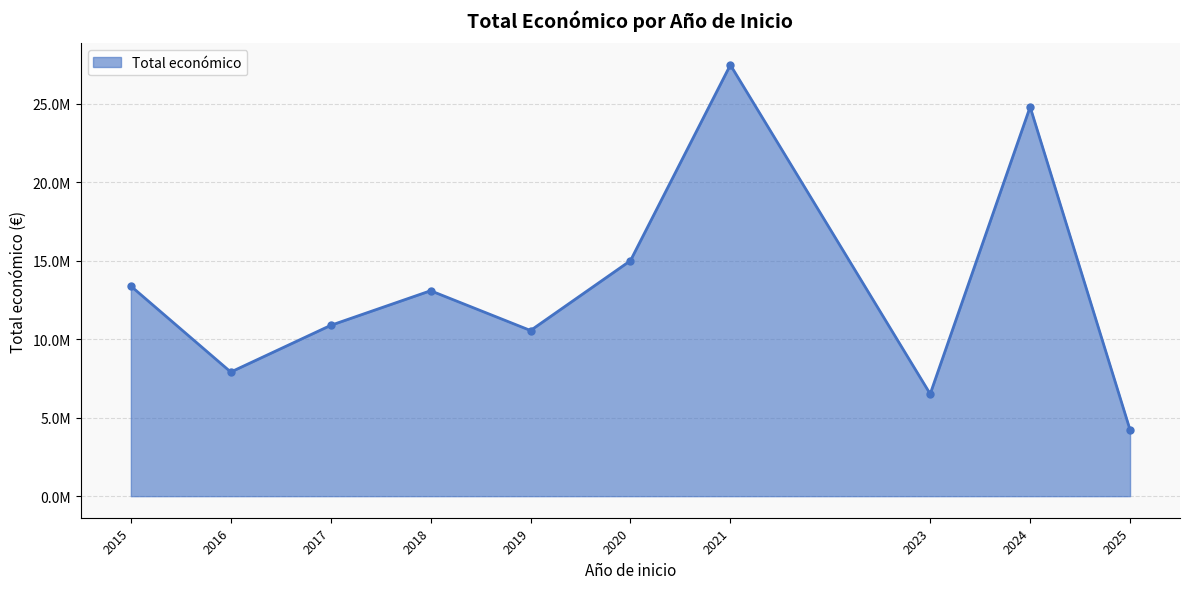

Is this an area chart (filled region under the line)?

Yes